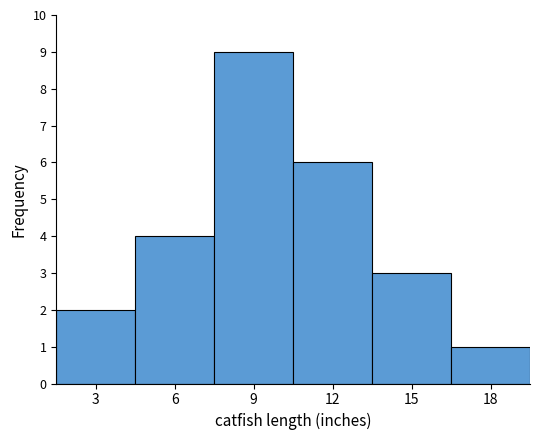

Reading left to right, list every bar in this chart as the range it spans on the x-axis followed by its height. The values are not printed on the chart, so give them approximately, as read against the axis.

1.5 to 4.5: 2
4.5 to 7.5: 4
7.5 to 10.5: 9
10.5 to 13.5: 6
13.5 to 16.5: 3
16.5 to 19.5: 1